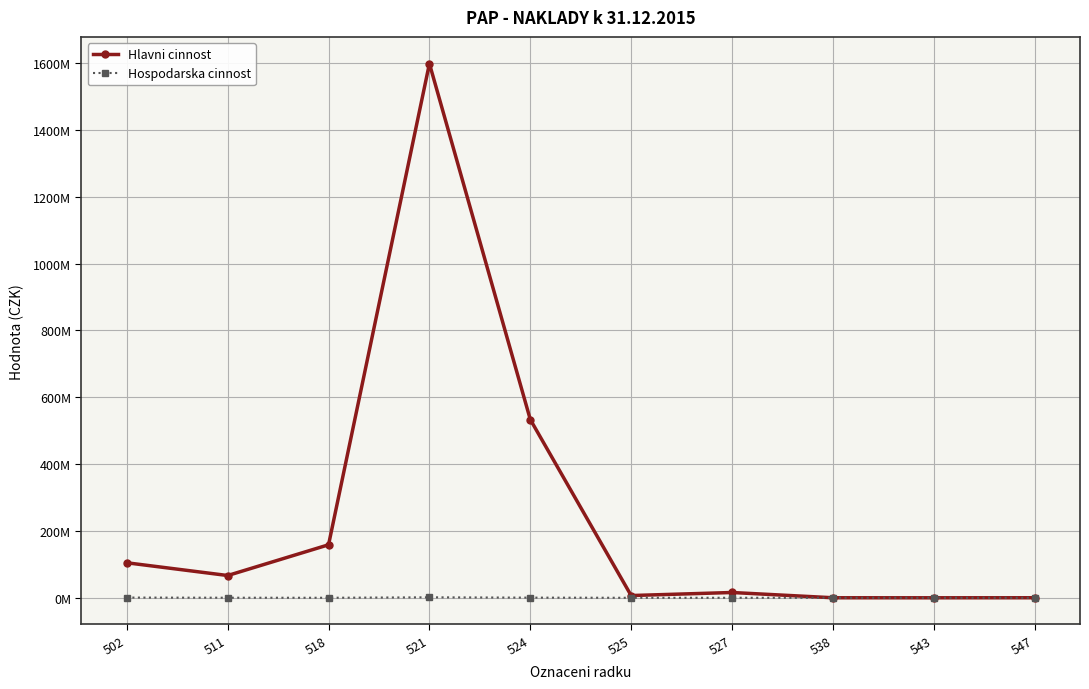

What is the value of the Hlavni cinnost point at the 1st from the left?

104738084.0